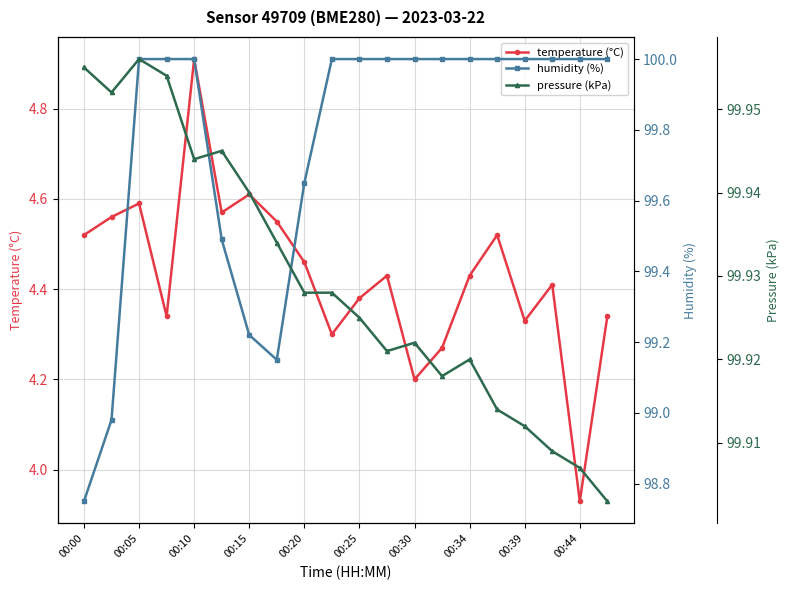

At which label is temperature (°C) closest to 4?

00:44